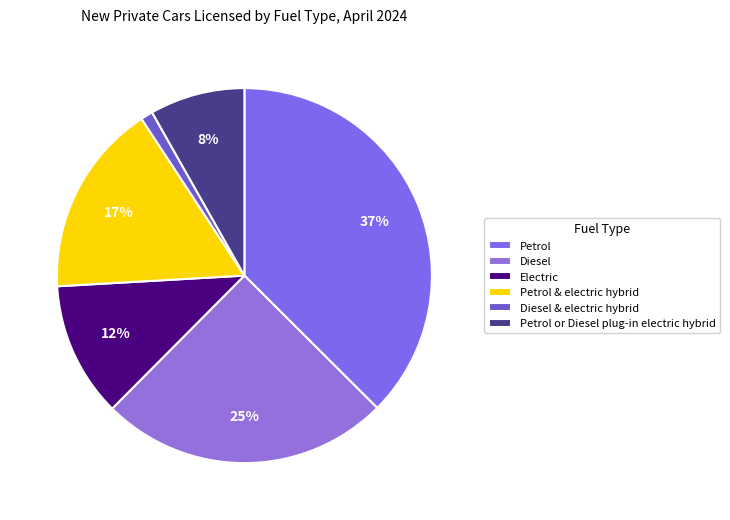

To the nearest percent, what is the difference between the Petrol or Diesel plug-in electric hybrid and Petrol slice percentages?

29%